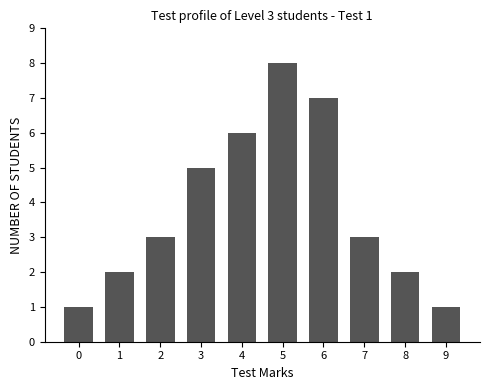

What is the ratio of the value at 3 to the value at 4?

0.8